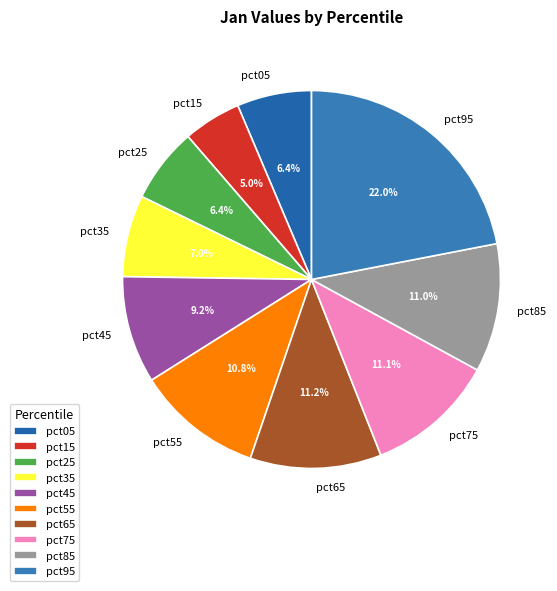

How many segments does this pie chart have?

10